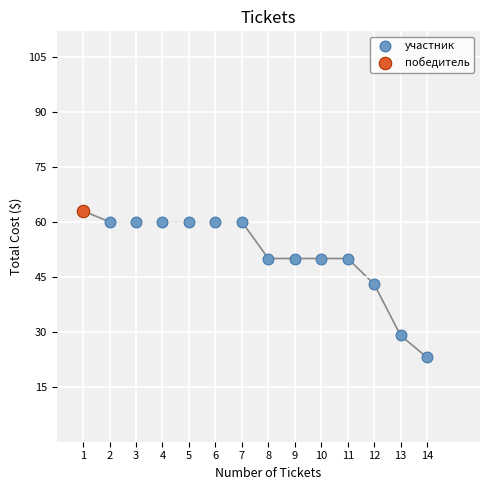

What are all the series names shown in the legend?

участник, победитель